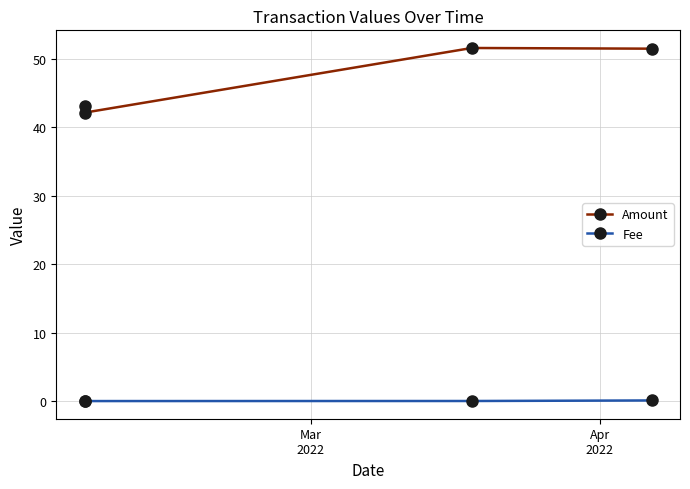

Which series has the largest range (max minus min)?

Amount